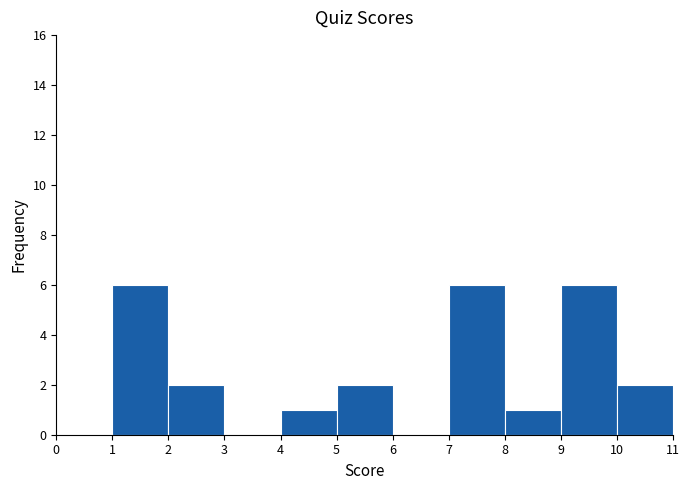

Reading left to right, transcribe this chart: for each bar, give the range it covers on the x-axis and its height. The values are not printed on the chart, so give them approximately, as read against the axis.

0 to 1: 0
1 to 2: 6
2 to 3: 2
3 to 4: 0
4 to 5: 1
5 to 6: 2
6 to 7: 0
7 to 8: 6
8 to 9: 1
9 to 10: 6
10 to 11: 2